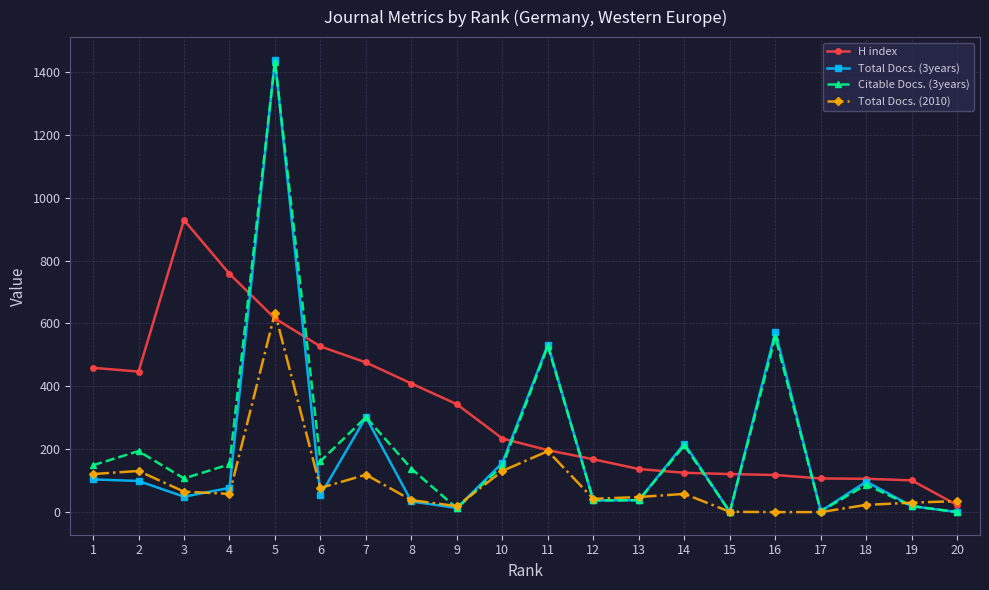

What is the difference between the highest and lowest values at 20?

35